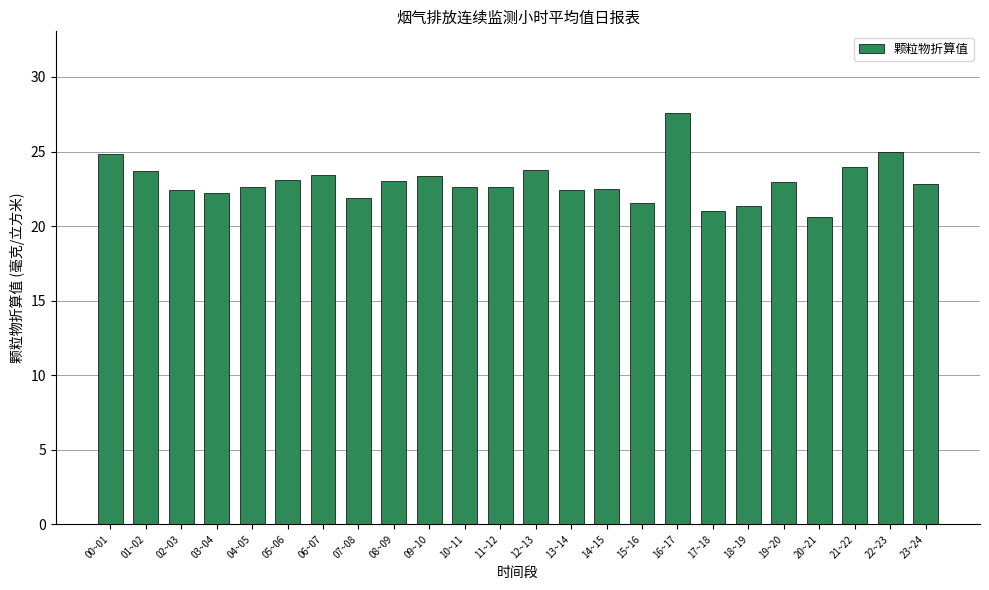

Read the value at 16~17.

27.6